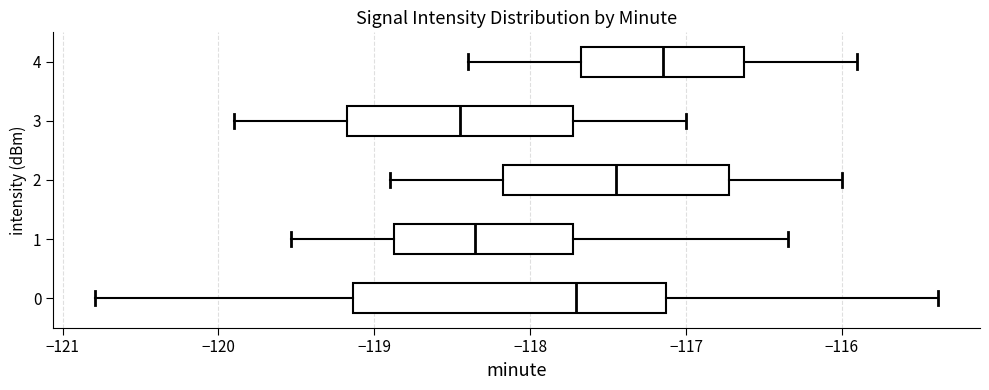

Reading bottom to top, transcribe this box plot: for each box, give where its median line is, the range the box spans, and where its two whiskers end, as read against the x-axis. The values are not printed on the chart, so give them approximately, as read against the axis.

0: median -117.7, box -119.1 to -117.1, whiskers -120.8 to -115.4
1: median -118.4, box -118.9 to -117.7, whiskers -119.5 to -116.3
2: median -117.4, box -118.2 to -116.7, whiskers -118.9 to -116.0
3: median -118.4, box -119.2 to -117.7, whiskers -119.9 to -117.0
4: median -117.1, box -117.7 to -116.6, whiskers -118.4 to -115.9